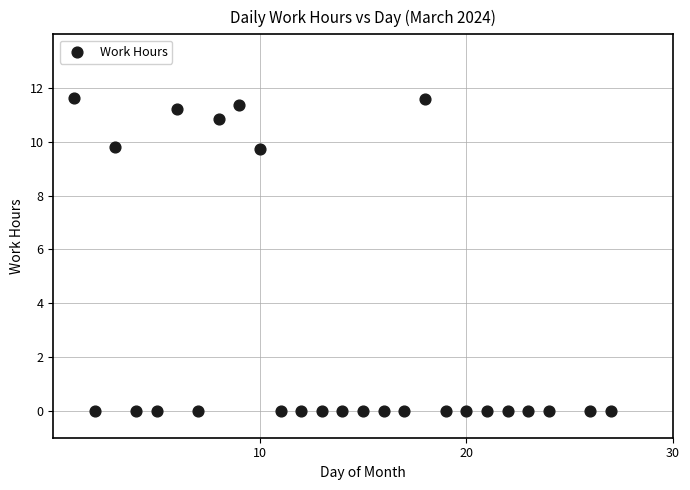

What is the range of X values (max minus min)?

26.0